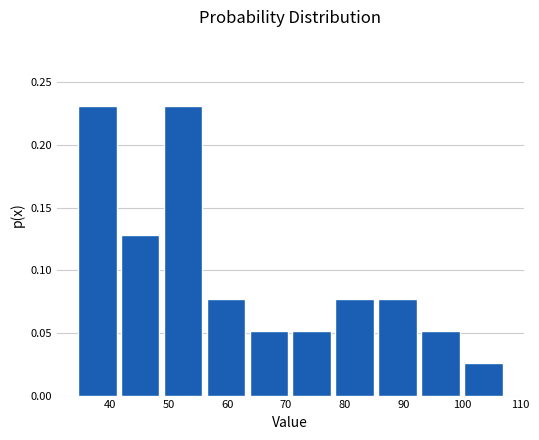

How tall is the bar that spans 85 to 93 on the x-axis? Neither the bar edges nor the heights are printed on the chart, so give them approximately, as read against the axes.

0.075